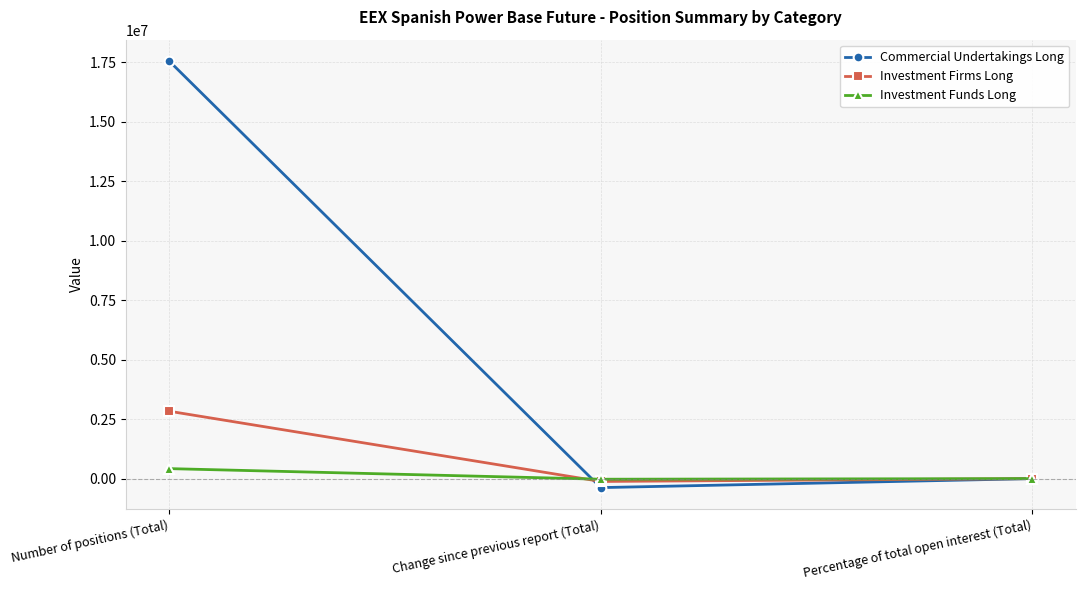

What is the difference between the Commercial Undertakings Long values at Change since previous report (Total) and Percentage of total open interest (Total)?

377863.3